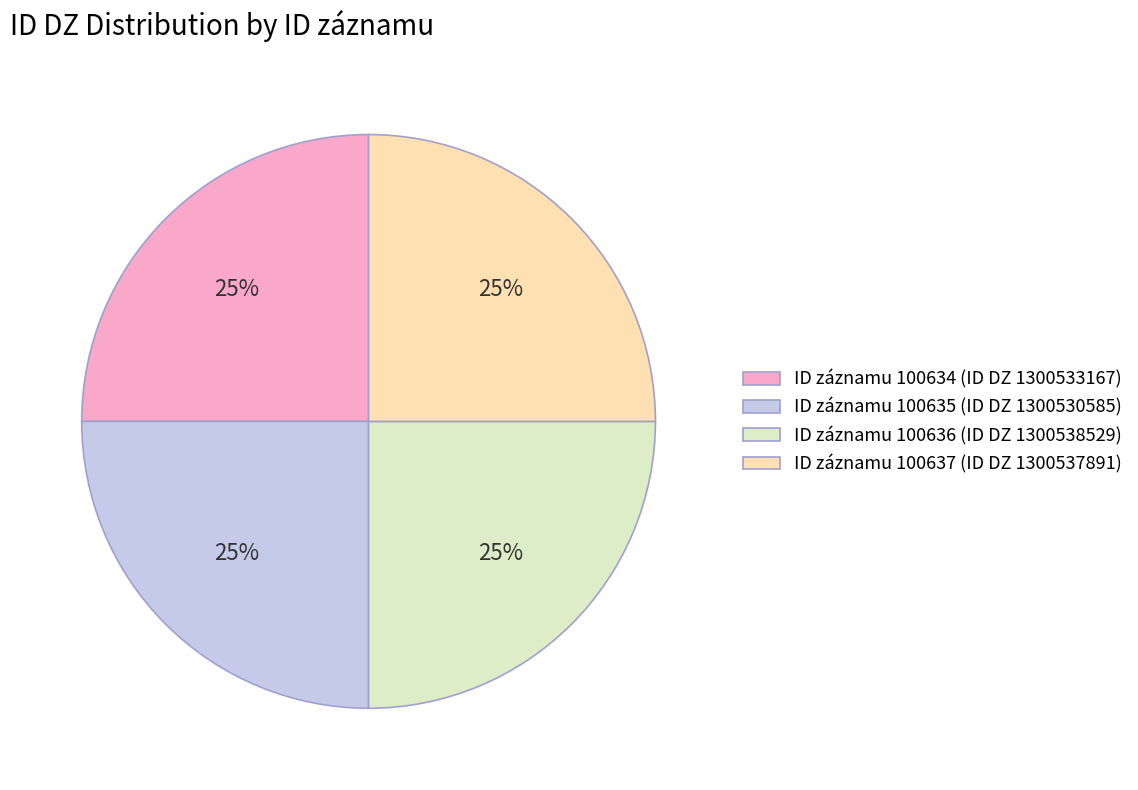

To the nearest percent, what portion does ID záznamu 100634 (ID DZ 1300533167) represent?

25%